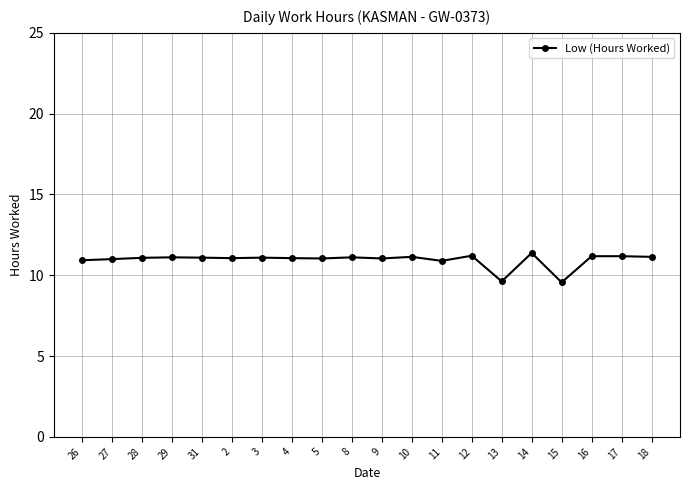

What is the label of the 18th point from the right?

28